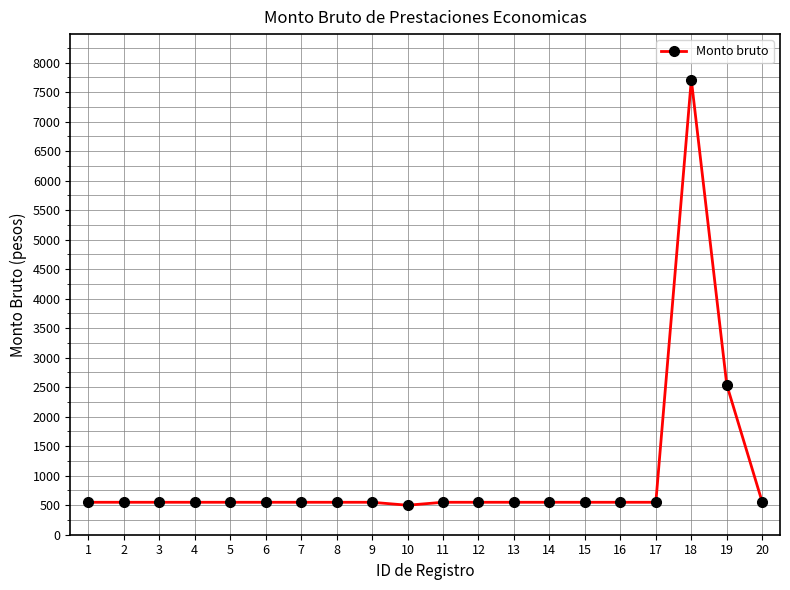

Reading right to left, list all the values displayed in this chart.

20=550.0	19=2540.0	18=7713.0	17=550.0	16=550.0	15=550.0	14=550.0	13=550.0	12=550.0	11=550.0	10=500.0	9=550.0	8=550.0	7=550.0	6=550.0	5=550.0	4=550.0	3=550.0	2=550.0	1=550.0